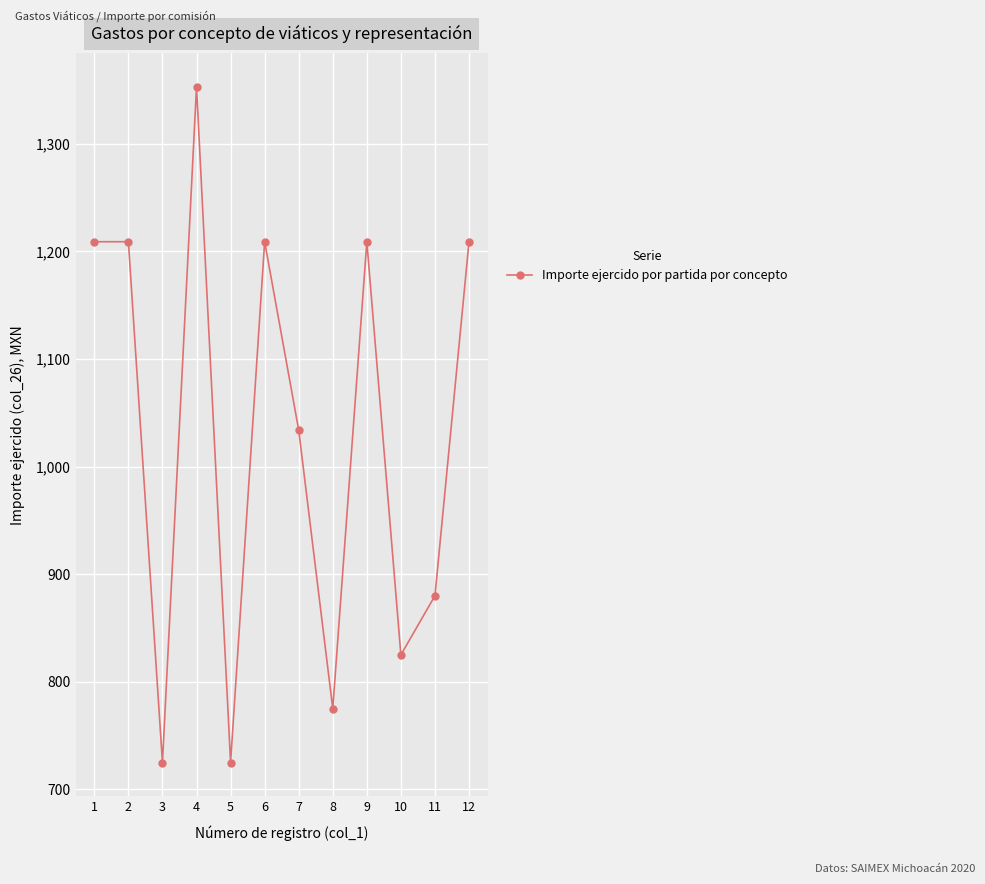

Reading left to right, extract all data points from this chart.

1=1209.0	2=1209.0	3=725.0	4=1353.0	5=725.0	6=1209.0	7=1034.0	8=775.0	9=1209.0	10=825.0	11=880.0	12=1209.0